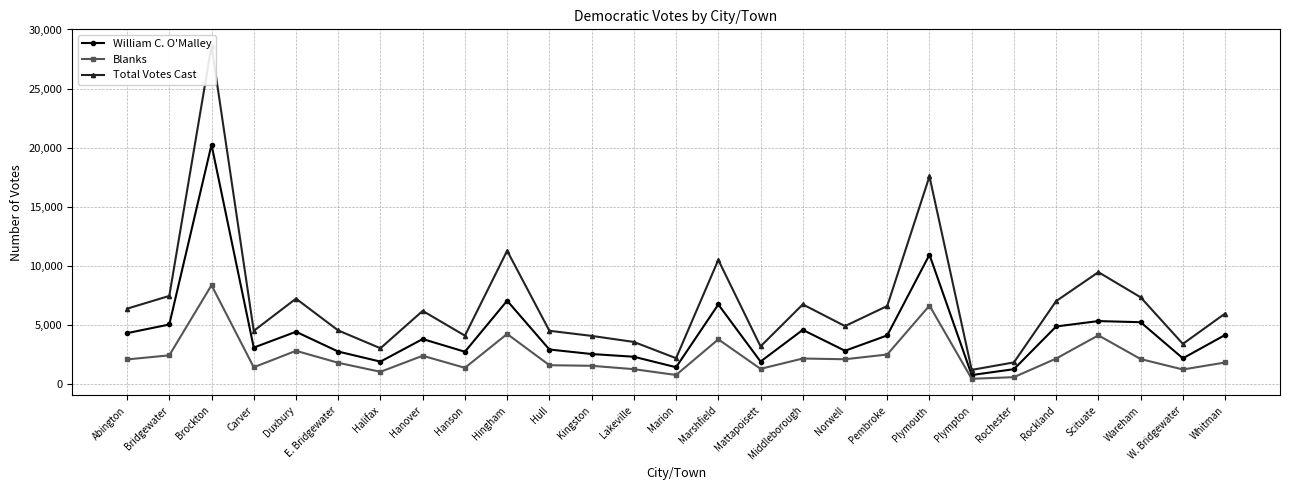

Rank the series at Brockton from lowest to highest value.

Blanks, William C. O'Malley, Total Votes Cast